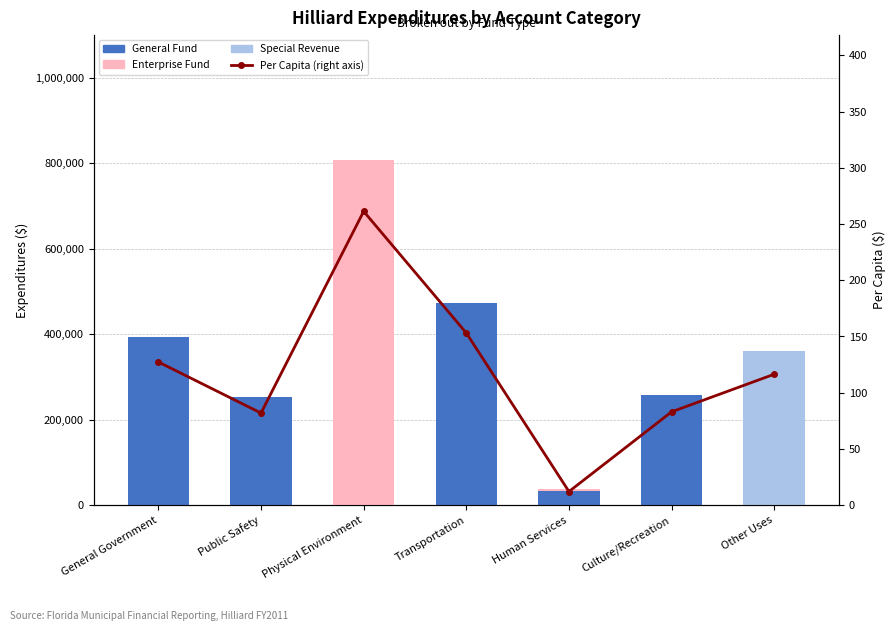

What is the sum of all General Fund values?

1410864.0